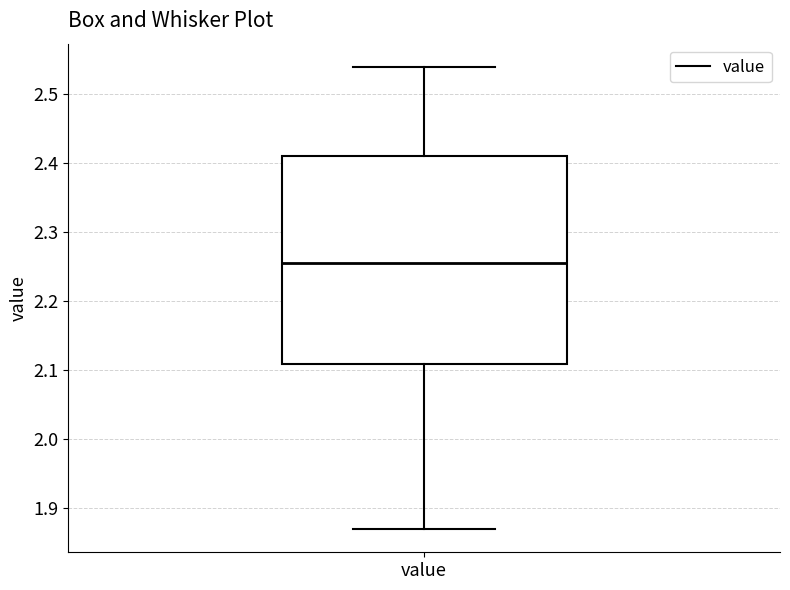

Read this box plot against the y-axis: the position of the median line, the range covered by the box, and the ends of both whiskers. The values are not printed on the chart, so give them approximately, as read against the axis.

median 2.26, box 2.11 to 2.41, whiskers 1.87 to 2.54